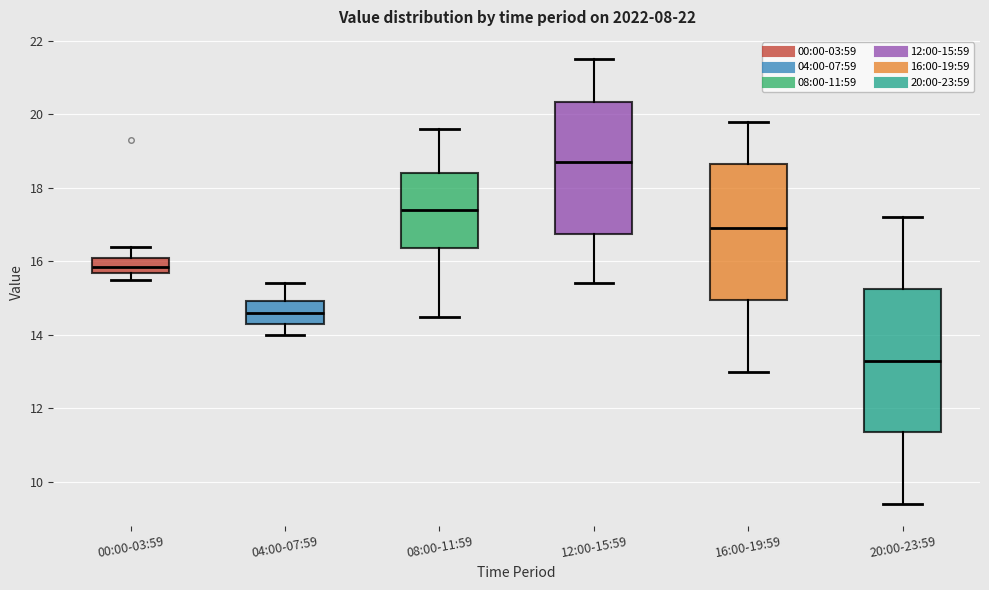

Which box's median line is the lowest?

20:00-23:59